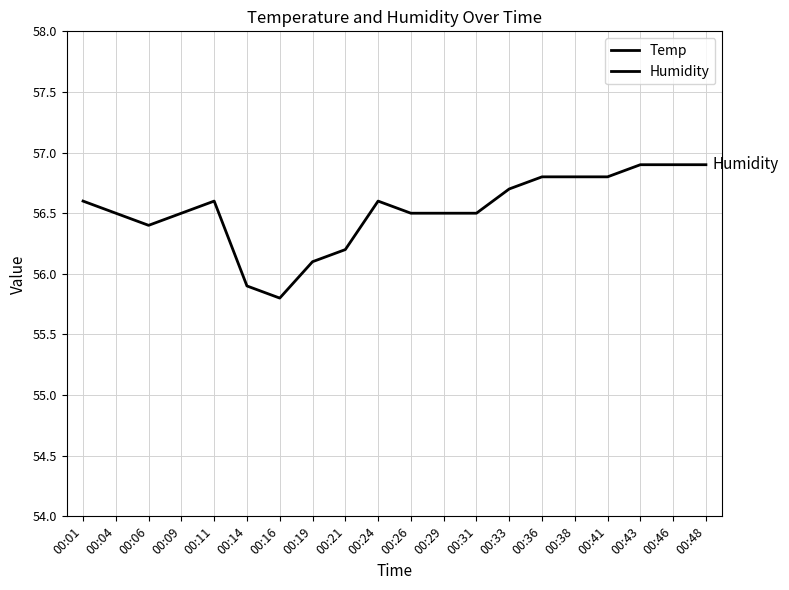

What is the sum of all Humidity values?

1130.5